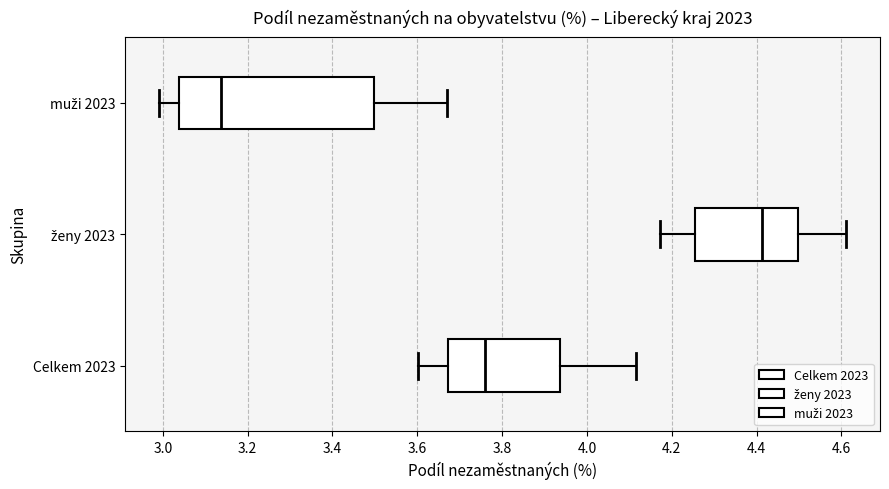

Reading bottom to top, transcribe this box plot: for each box, give where its median line is, the range the box spans, and where its two whiskers end, as read against the x-axis. The values are not printed on the chart, so give them approximately, as read against the axis.

Celkem 2023: median 3.76, box 3.68 to 3.94, whiskers 3.60 to 4.12
ženy 2023: median 4.42, box 4.26 to 4.50, whiskers 4.18 to 4.62
muži 2023: median 3.14, box 3.04 to 3.50, whiskers 3.00 to 3.66